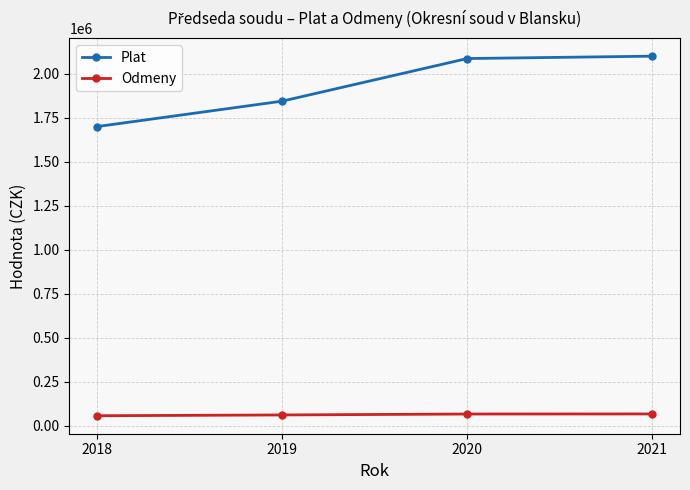

What is the value of the Plat point at the 4th from the left?

2100955